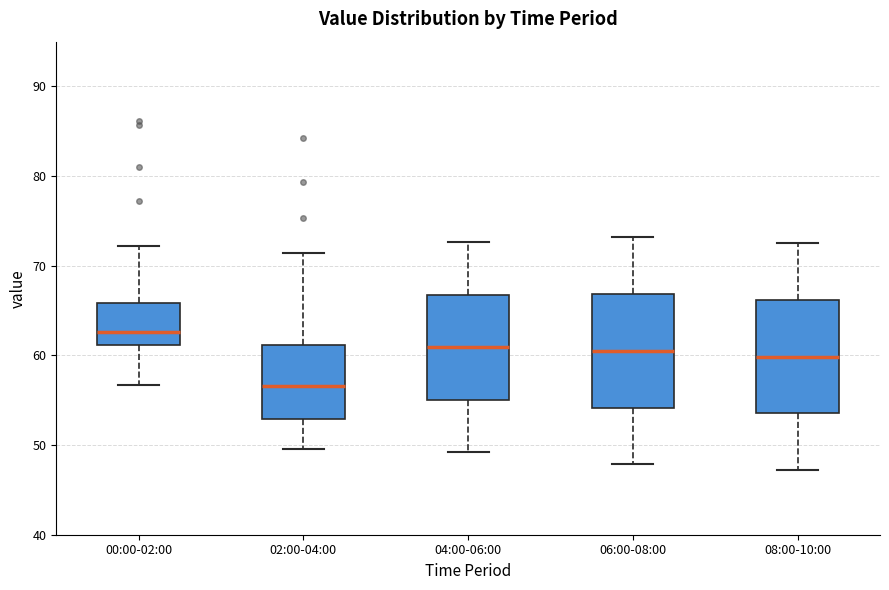

Which box's median line is the lowest?

02:00-04:00